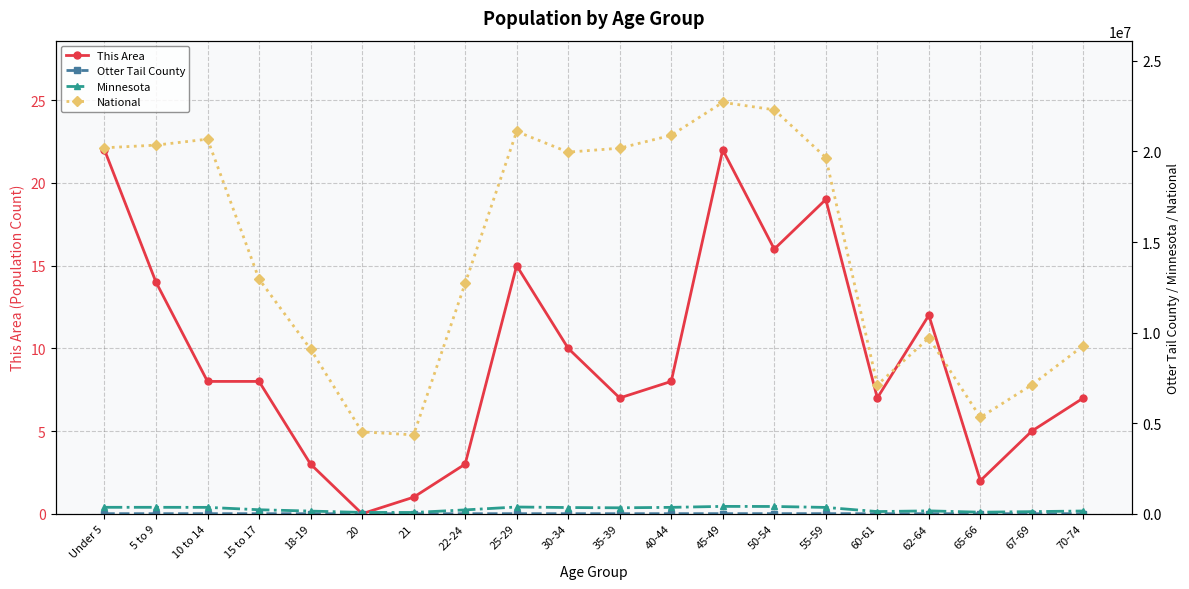

At how many categories does at least one series exceed 13119964?

10